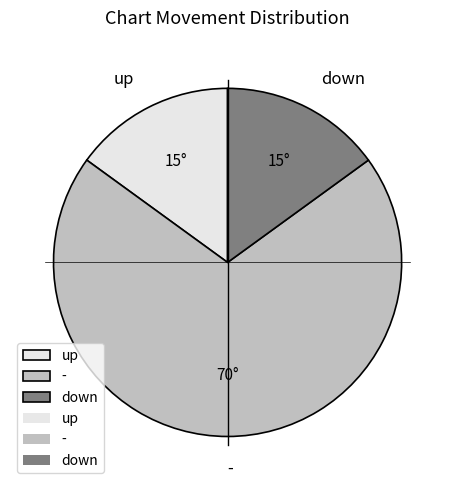

Is down the majority of the pie?

No